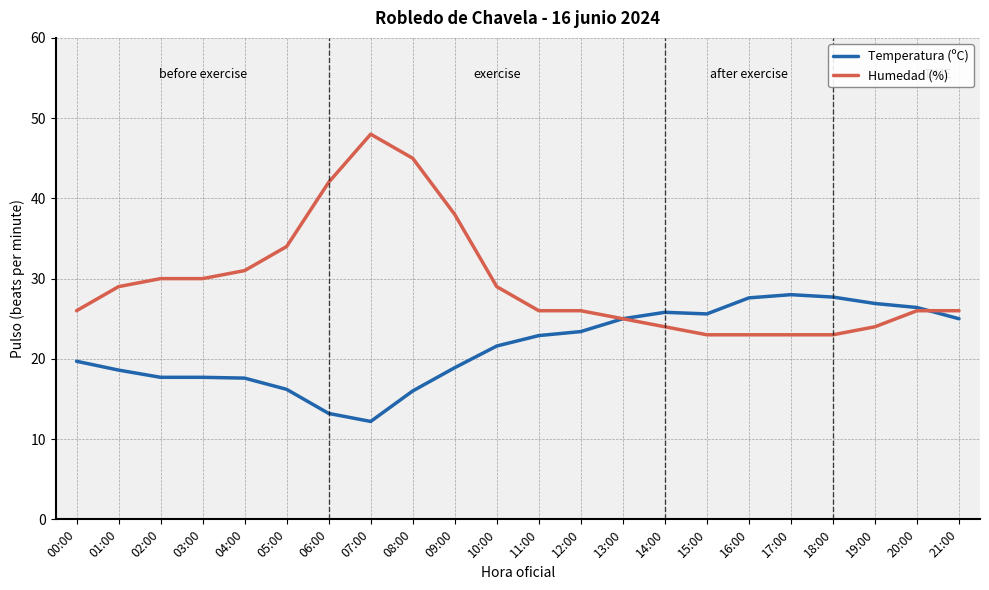

What is the sum of all Humedad (%) values?

651.0